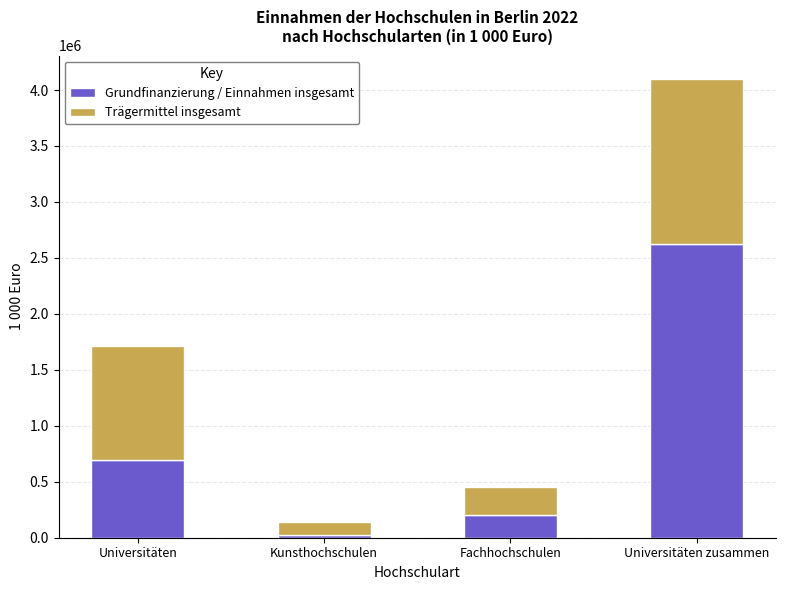

At which label does Grundfinanzierung / Einnahmen insgesamt reach its minimum?

Kunsthochschulen